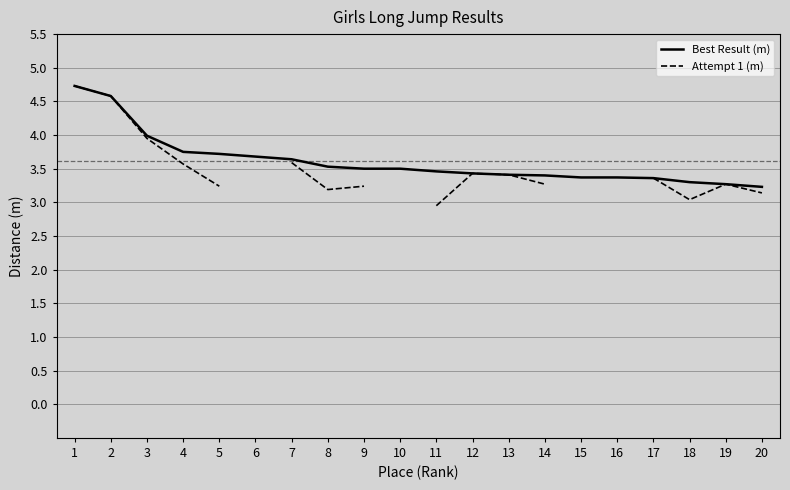

At which category is the sum across all series the highest?

1